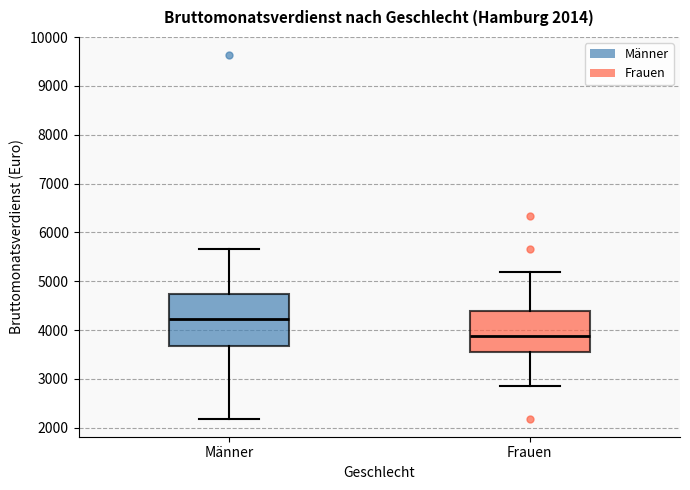

Which box's median line is the highest?

Männer